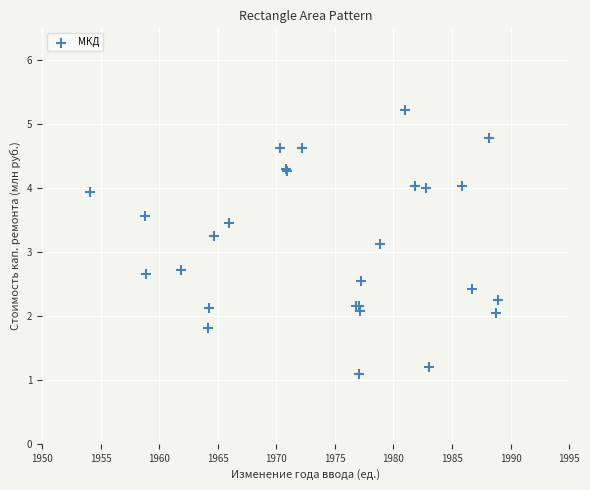

What Y value in the scatter plot is closest to 3?

3.1